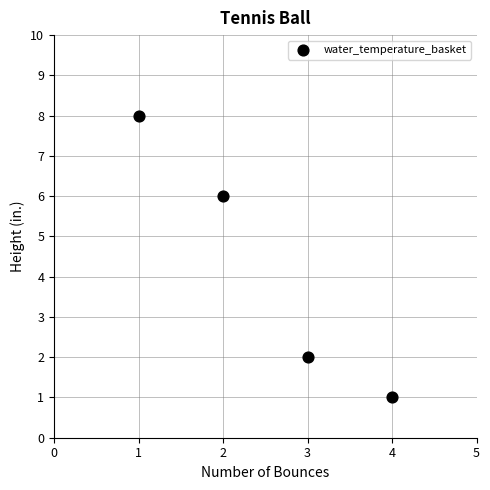

What is the average Y value?

4